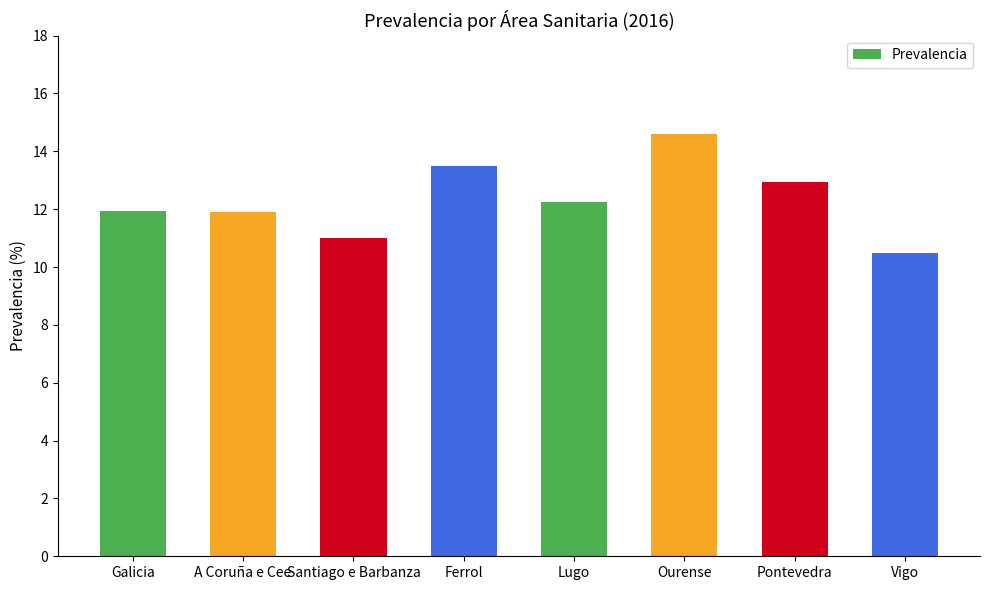

Which has a higher value, Lugo or Santiago e Barbanza?

Lugo